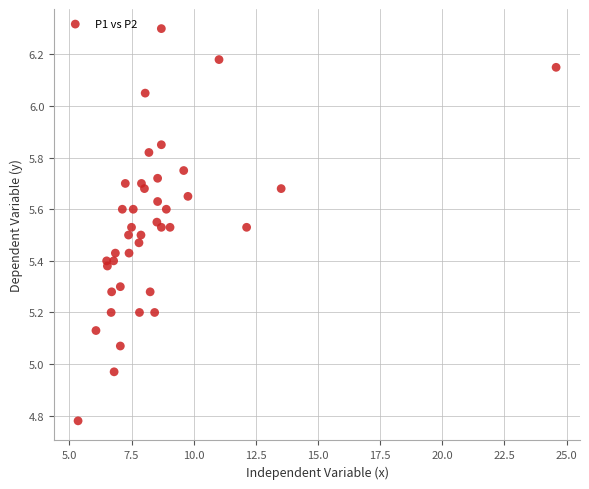

What is the range of Y values (max minus min)?

1.5